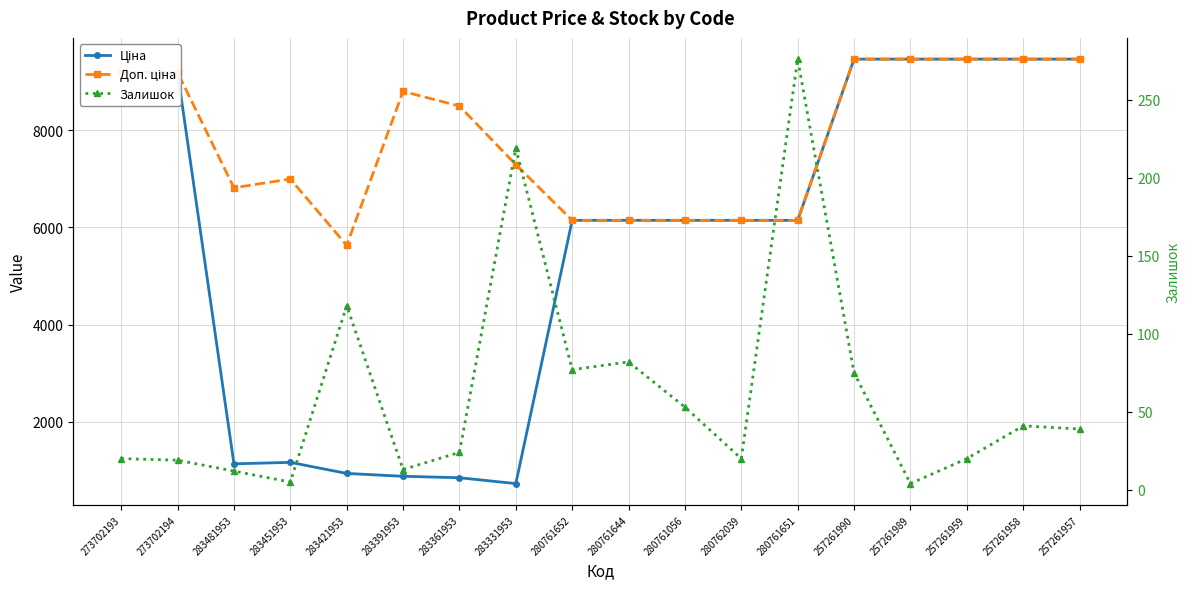

Reading left to right, extract all data points from this chart.

Ціна: 9185.9	9185.9	1135.5	1165.6	938.2	879.5	849.3	728.9	6143.2	6143.2	6143.2	6143.2	6143.2	9458.9	9458.9	9458.9	9458.9	9458.9
Доп. ціна: 9185.9	9185.9	6812.7	6993.4	5629.1	8794.5	8493.3	7288.6	6143.2	6143.2	6143.2	6143.2	6143.2	9458.9	9458.9	9458.9	9458.9	9458.9
Залишок: 20.0	19.0	12.0	5.0	118.0	13.0	24.0	219.0	77.0	82.0	53.0	20.0	276.0	75.0	4.0	20.0	41.0	39.0